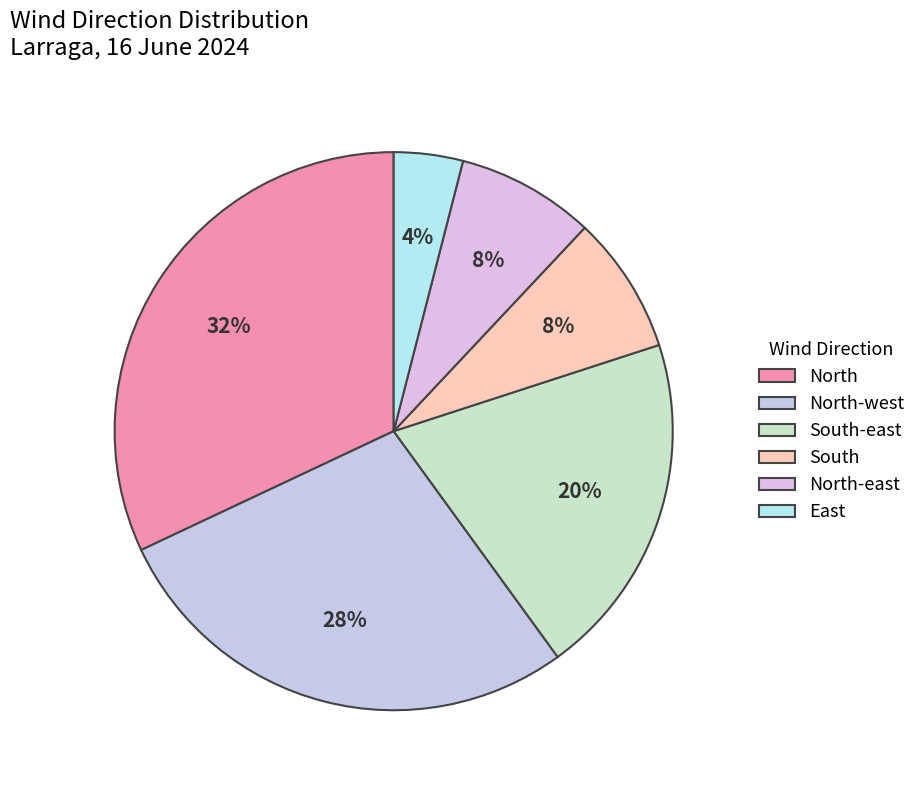

Count the number of slices in the pie.

6